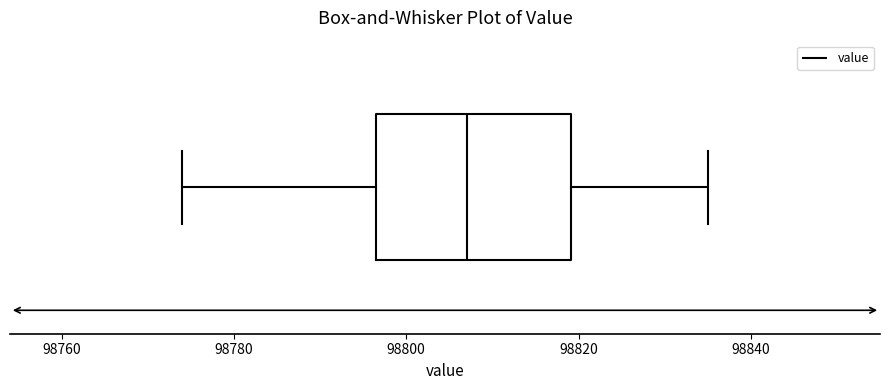

Transcribe this box plot: give where the median line is, the range the box spans, and where the two whiskers end, as read against the x-axis. The values are not printed on the chart, so give them approximately, as read against the axis.

median 98808, box 98796 to 98820, whiskers 98774 to 98836